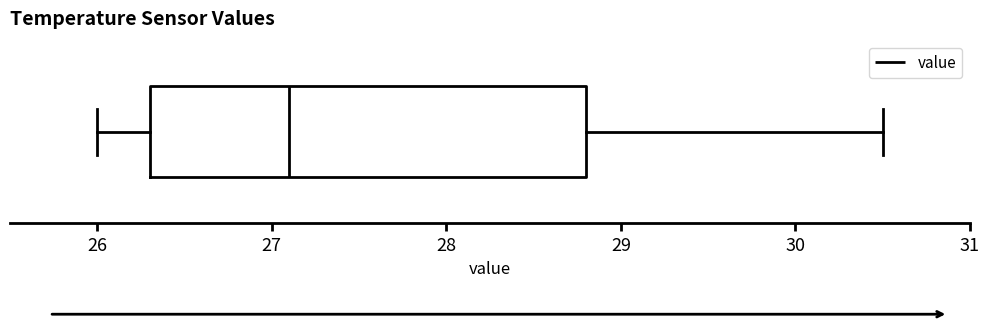

Transcribe this box plot: give where the median line is, the range the box spans, and where the two whiskers end, as read against the x-axis. The values are not printed on the chart, so give them approximately, as read against the axis.

median 27.1, box 26.3 to 28.8, whiskers 26.0 to 30.5